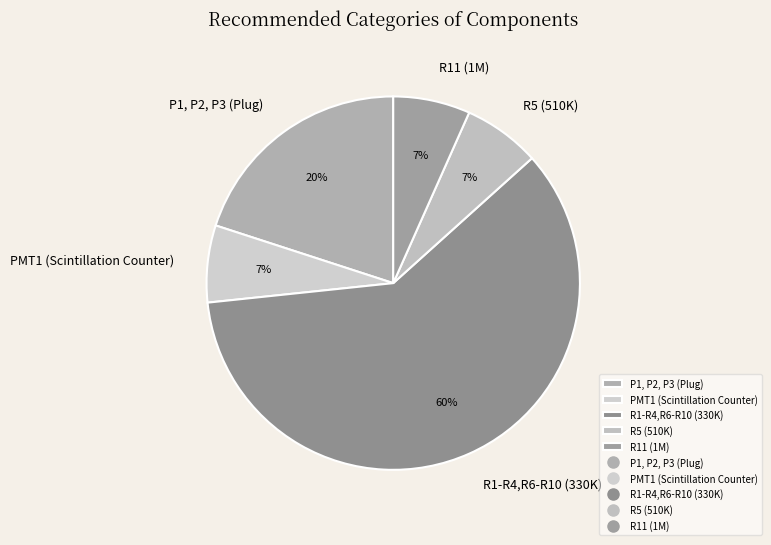

True or false: R5 (510K) accounts for 1% of the total.

False